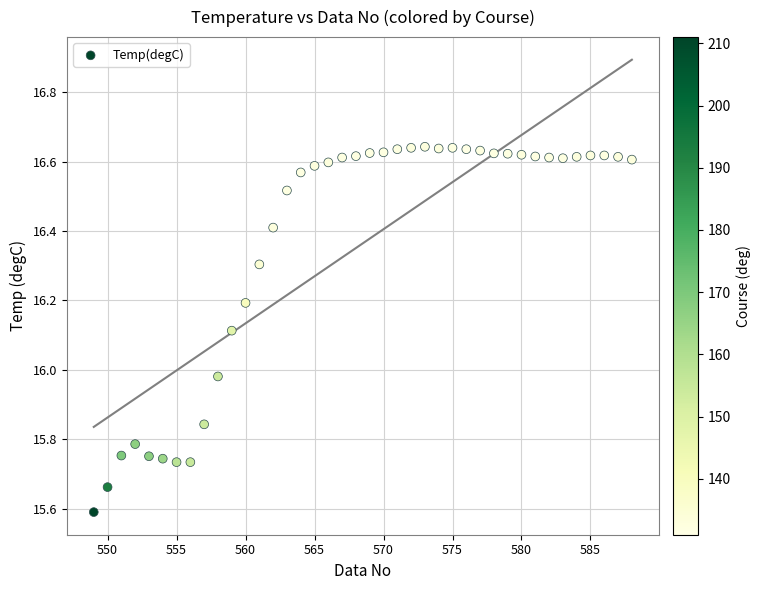

What is the range of Y values (max minus min)?

1.1